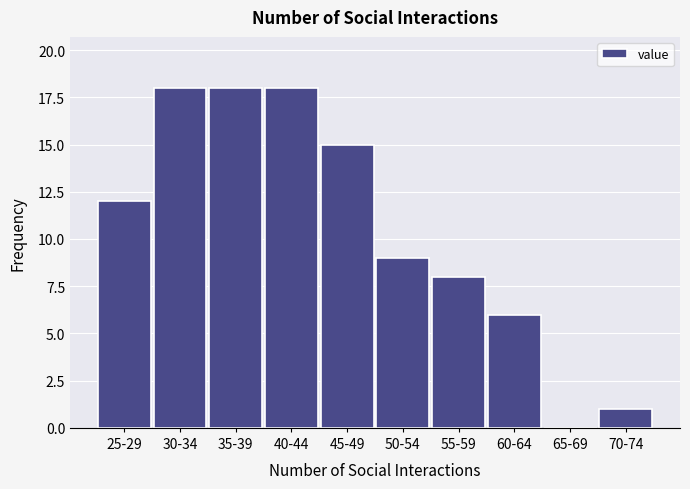

Reading left to right, extract all data points from this chart.

25-29=12	30-34=18	35-39=18	40-44=18	45-49=15	50-54=9	55-59=8	60-64=6	65-69=0	70-74=1